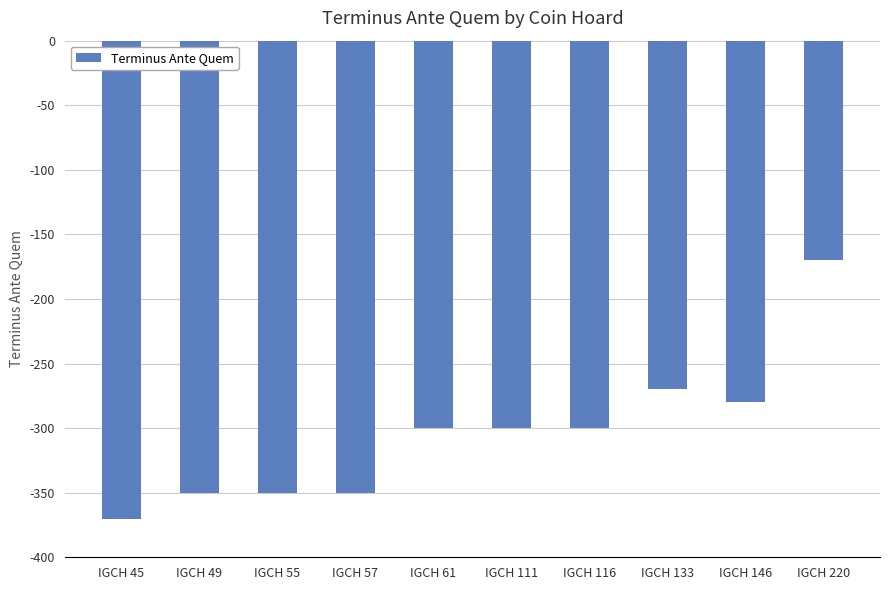

Reading left to right, extract all data points from this chart.

-370	-350	-350	-350	-300	-300	-300	-270	-280	-170